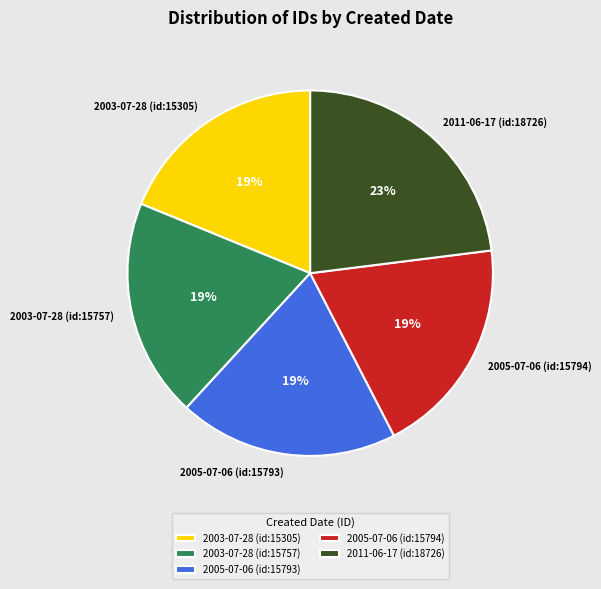

Count the number of slices in the pie.

5